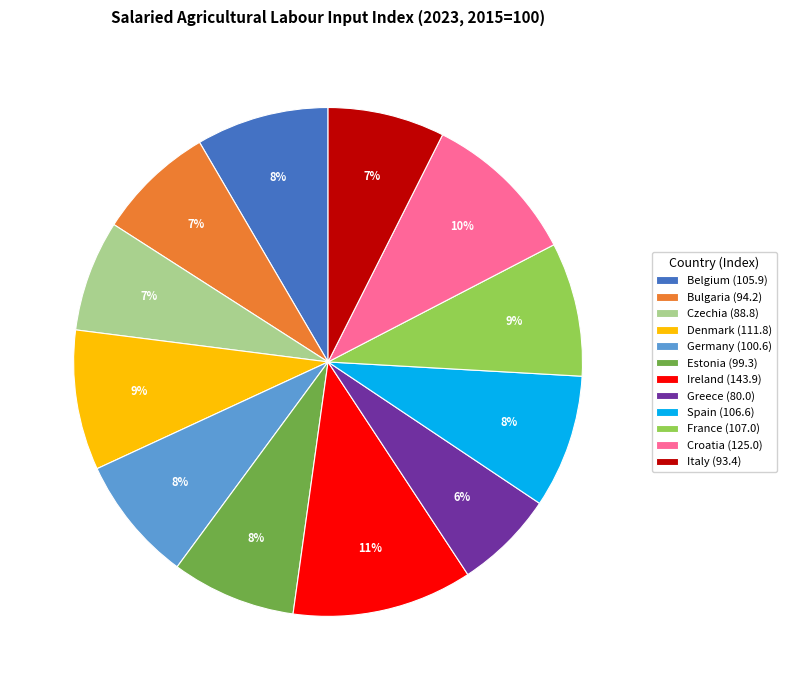

The Belgium slice represents 8% of the pie. True or false?

True